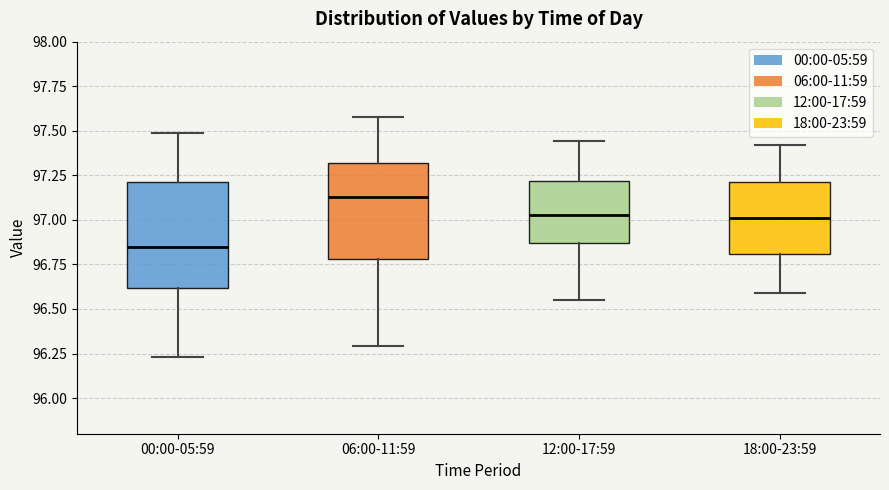

Reading left to right, read every box against the y-axis: the position of its median line, the range the box covers, and the ends of its whiskers. The values are not printed on the chart, so give them approximately, as read against the axis.

00:00-05:59: median 96.85, box 96.60 to 97.20, whiskers 96.25 to 97.50
06:00-11:59: median 97.15, box 96.80 to 97.30, whiskers 96.30 to 97.60
12:00-17:59: median 97.05, box 96.85 to 97.20, whiskers 96.55 to 97.45
18:00-23:59: median 97.00, box 96.80 to 97.20, whiskers 96.60 to 97.40